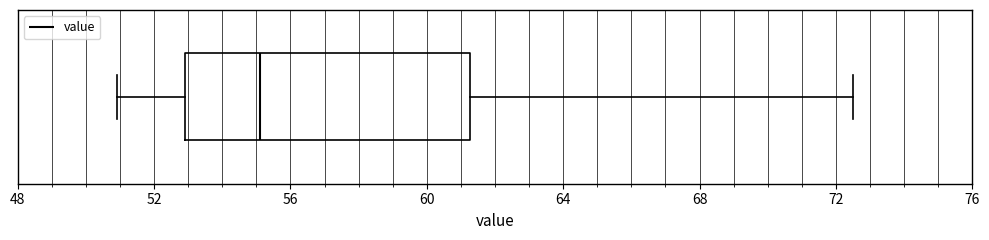

Read this box plot against the x-axis: the position of the median line, the range covered by the box, and the ends of both whiskers. The values are not printed on the chart, so give them approximately, as read against the axis.

median 55.0, box 53.0 to 61.5, whiskers 51.0 to 72.5